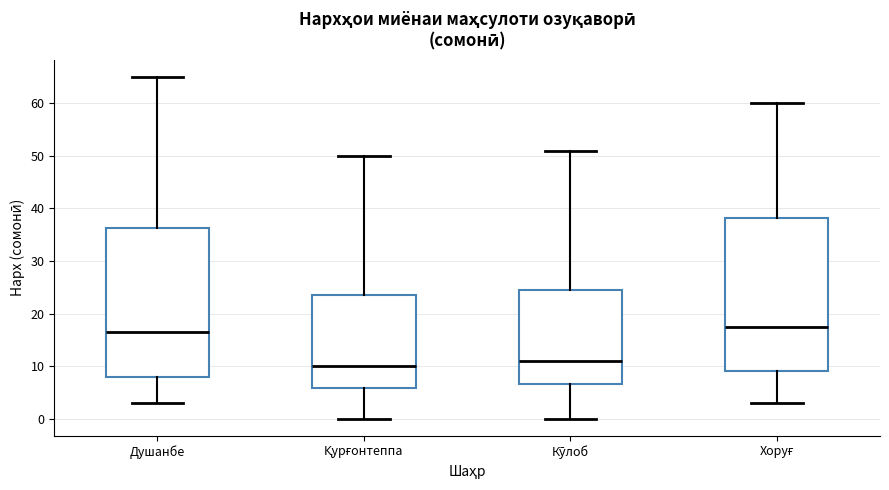

Which box has the lowest median line?

Қурғонтеппа